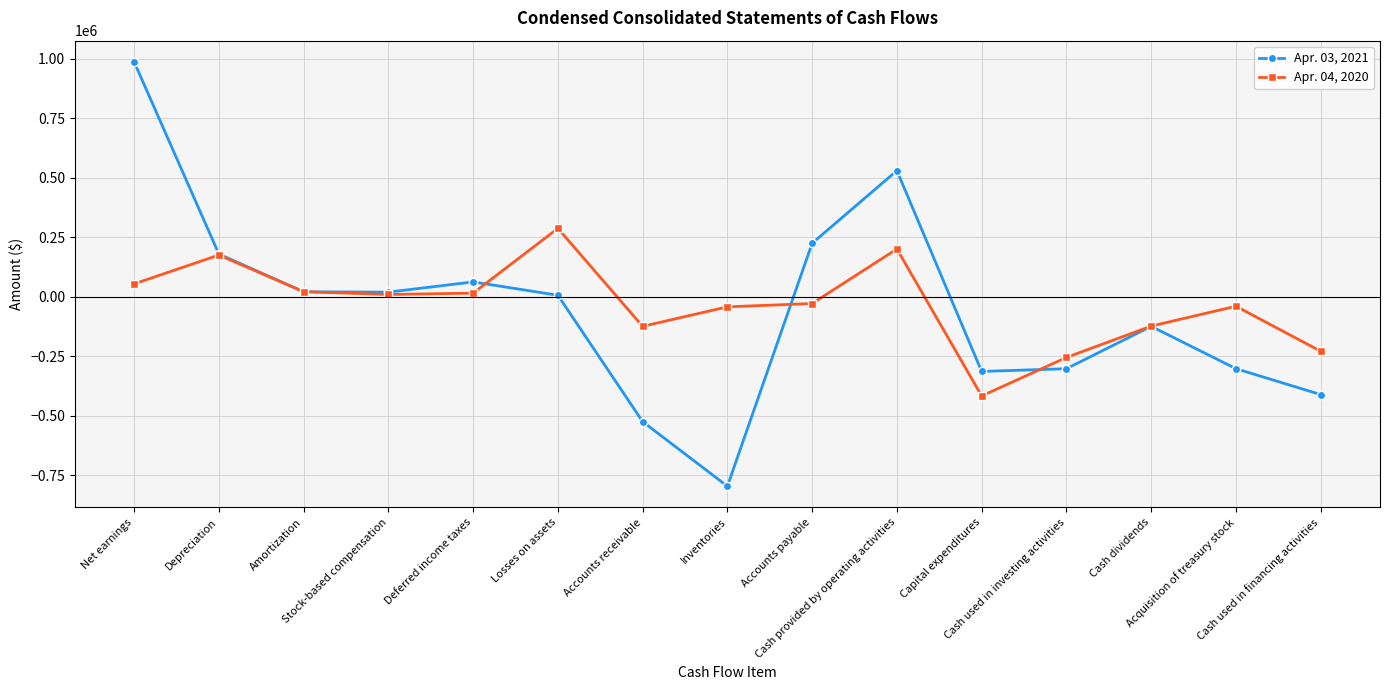

Which series has the widest spread of values?

Apr. 03, 2021